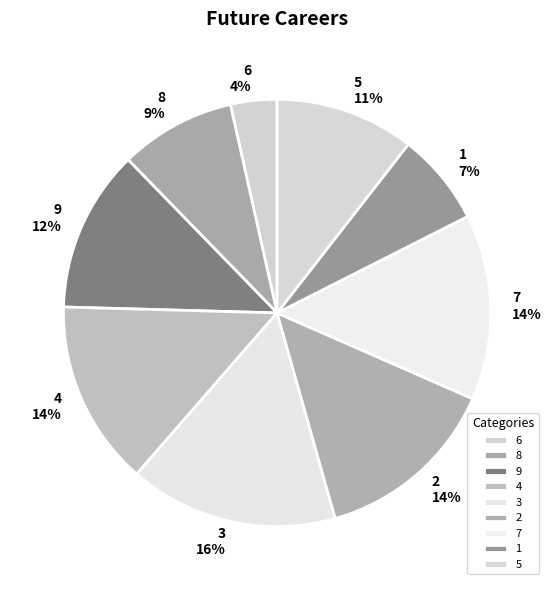

True or false: 1 accounts for 7% of the total.

True